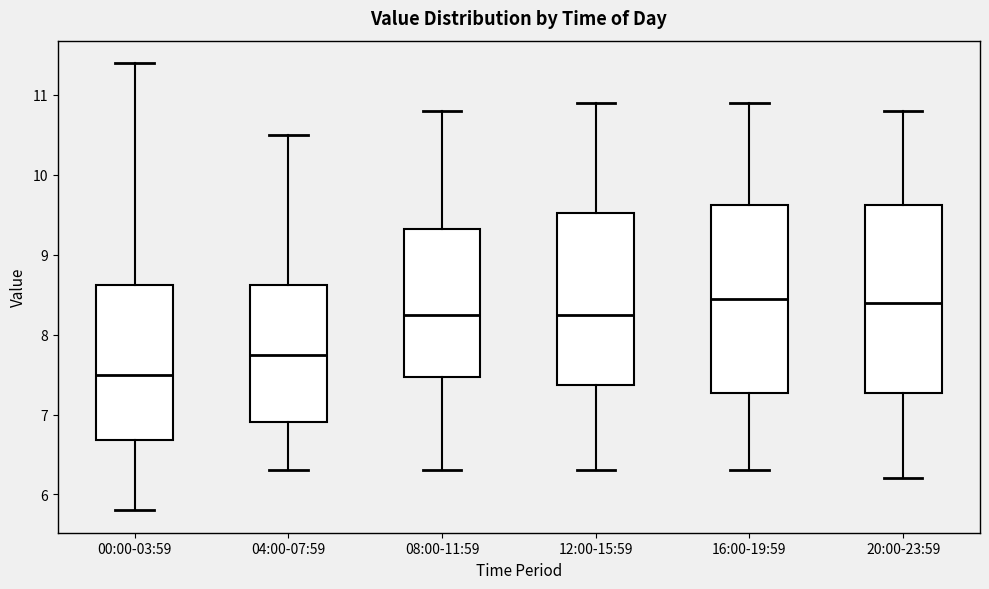

Where does the lower whisker of the box for 08:00-11:59 end on the y-axis? The values are not printed on the chart, so give them approximately, as read against the axis.

6.3